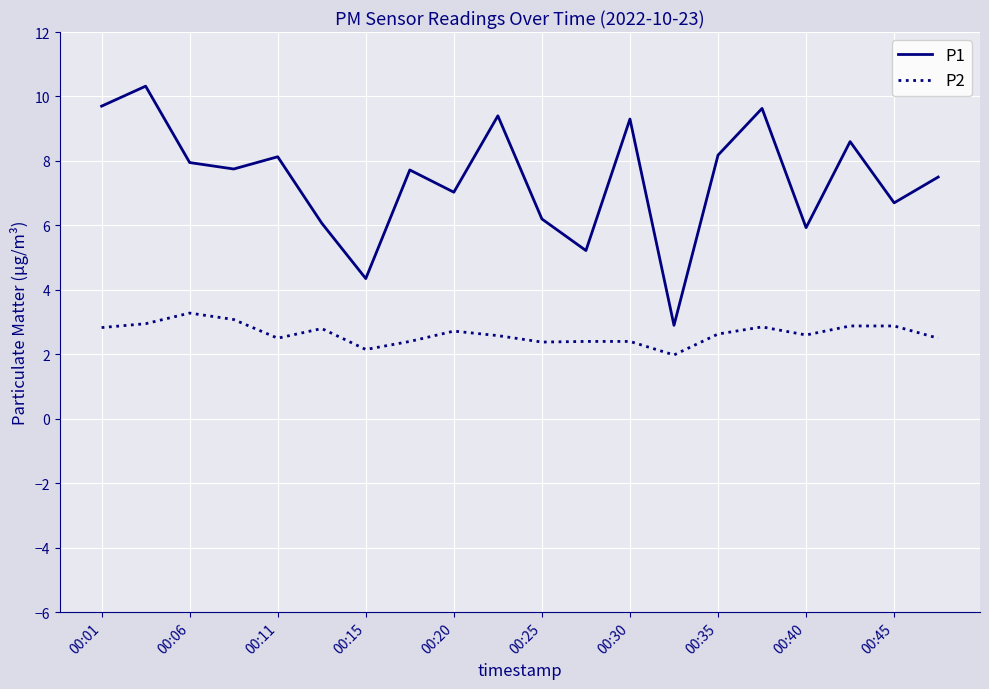

True or false: P1 and P2 intersect in this chart.

False